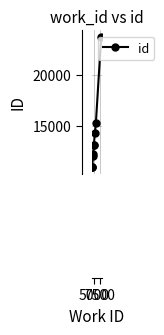

Is it true that the value at 5 is 3845?

False